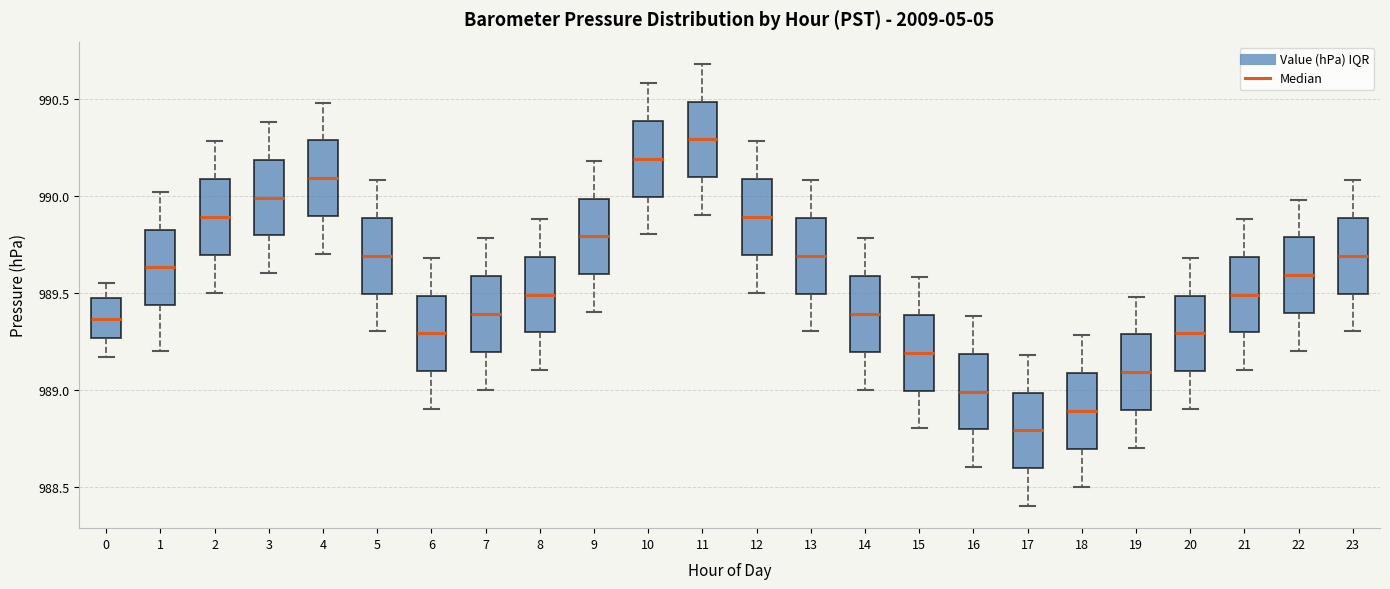

Which box's median line is the highest?

11